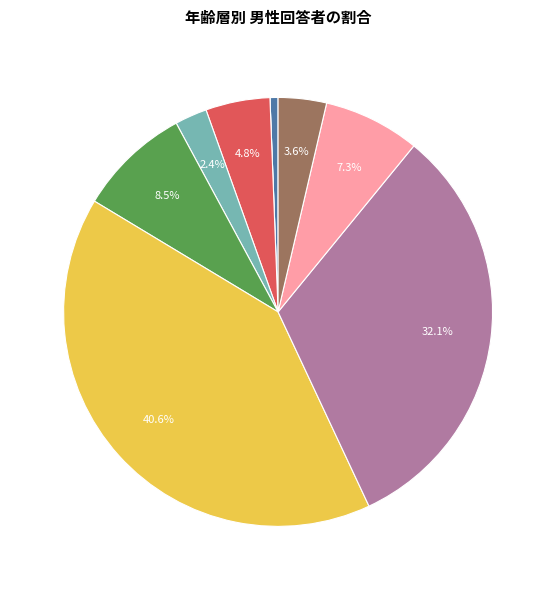

Does any single category account for the majority?

No